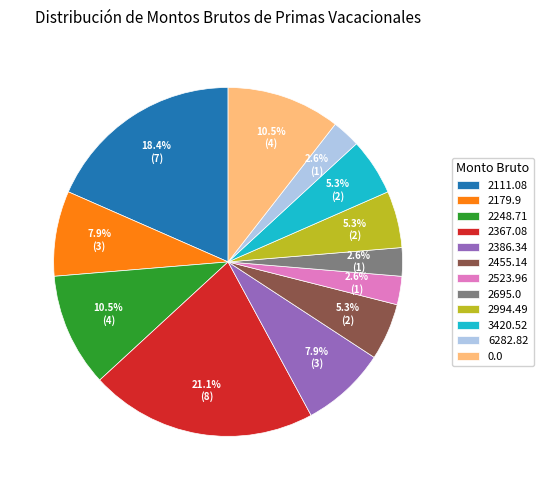

To the nearest percent, what is the difference between the largest and smallest slice percentages?

18%